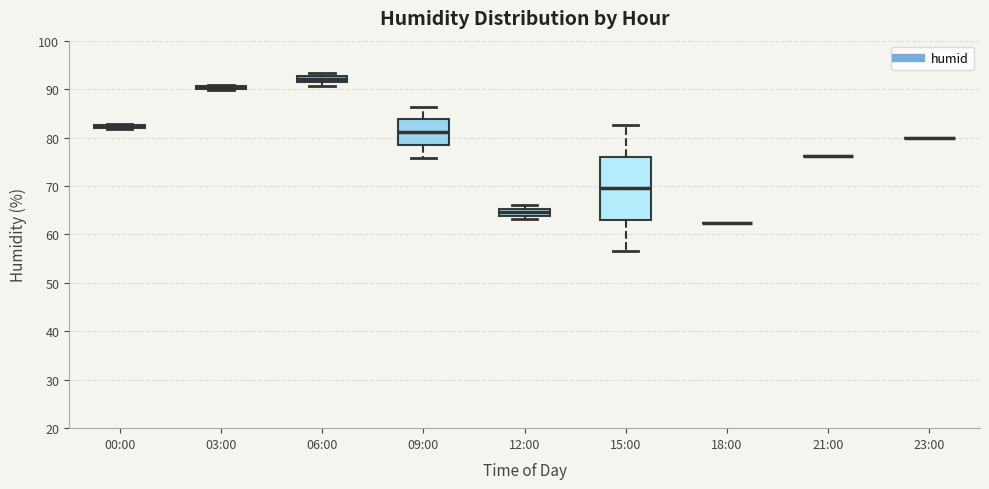

Comparing the boxes themselves (not the whiskers), which one is the tallest?

15:00